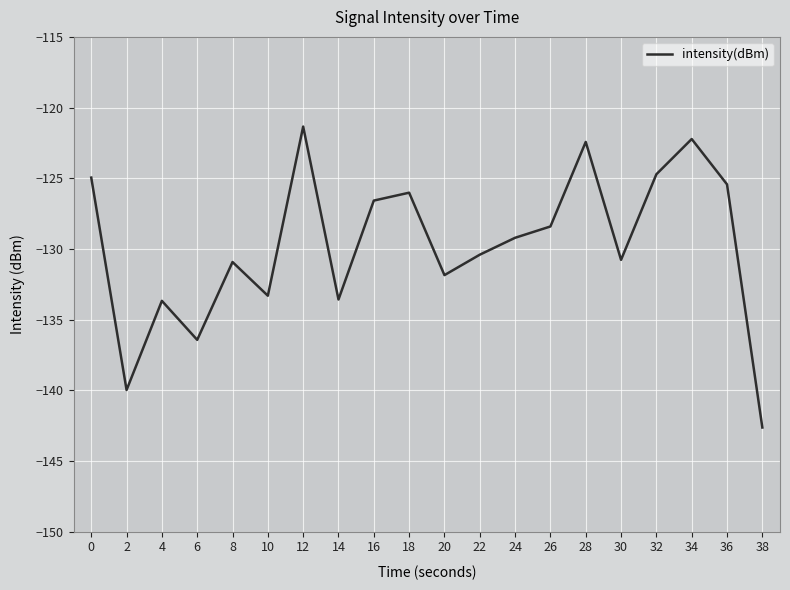

What is the change in value from 10 to 26?

+4.9